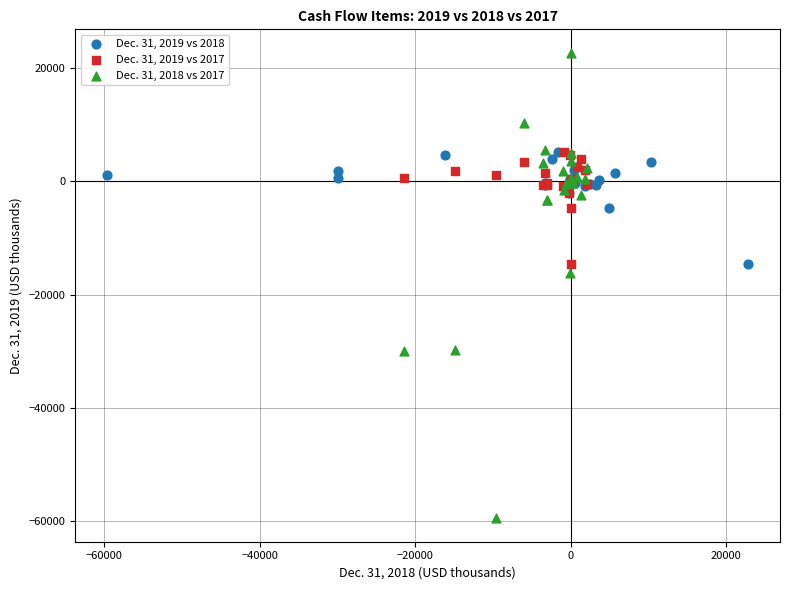

Which series has the widest spread of Y values?

Dec. 31, 2018 vs 2017